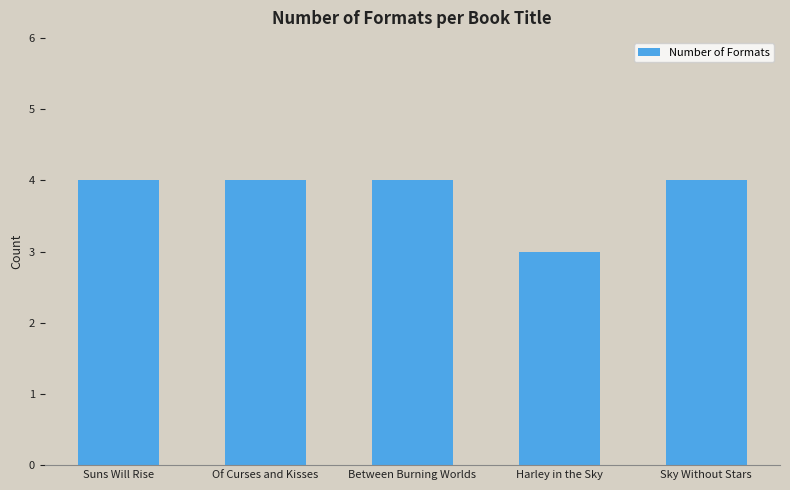

What is the sum of all values?

19